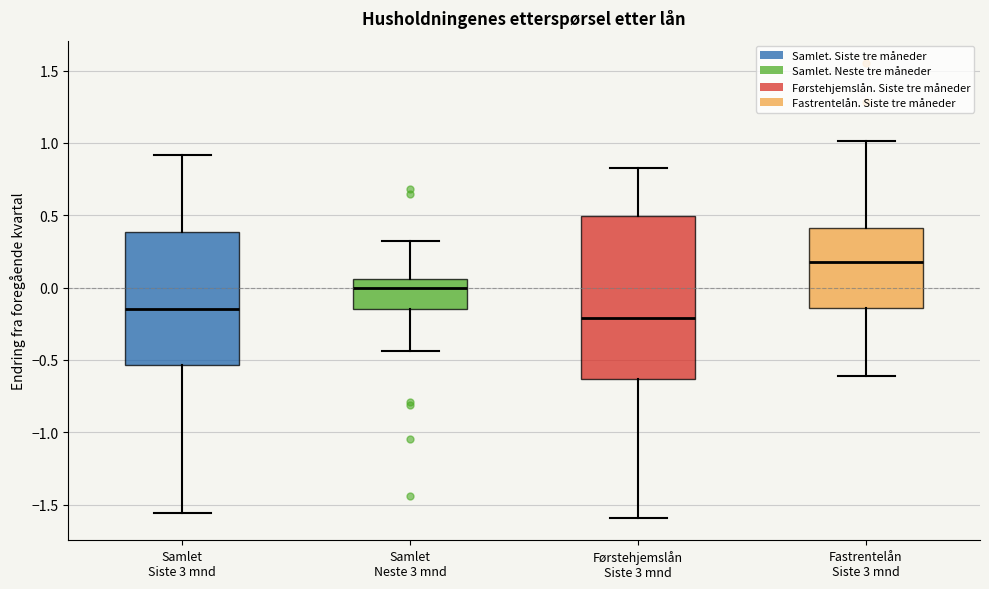

Reading left to right, transcribe this box plot: for each box, give where its median line is, the range the box spans, and where its two whiskers end, as read against the y-axis. The values are not printed on the chart, so give them approximately, as read against the axis.

Samlet Siste 3 mnd: median -0.15, box -0.55 to 0.40, whiskers -1.55 to 0.90
Samlet Neste 3 mnd: median 0.00, box -0.15 to 0.05, whiskers -0.45 to 0.30
Førstehjemslån Siste 3 mnd: median -0.20, box -0.65 to 0.50, whiskers -1.60 to 0.85
Fastrentelån Siste 3 mnd: median 0.20, box -0.15 to 0.40, whiskers -0.60 to 1.00